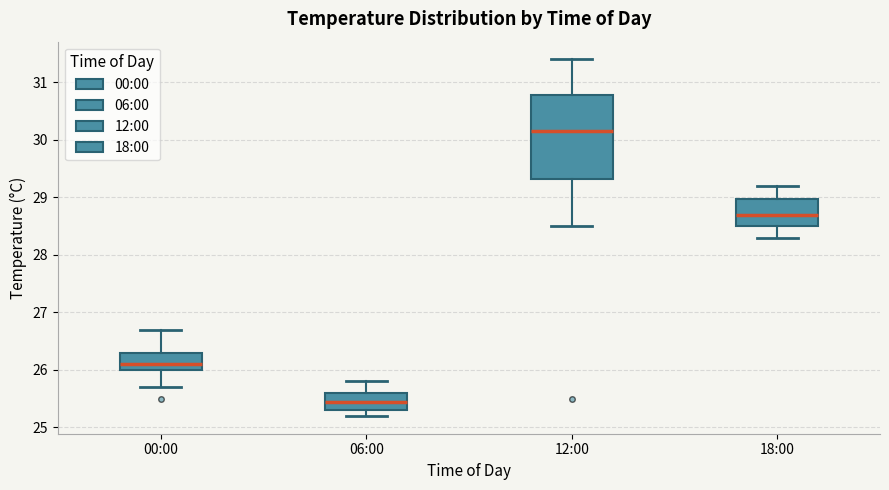

Comparing the boxes themselves (not the whiskers), which one is the tallest?

12:00